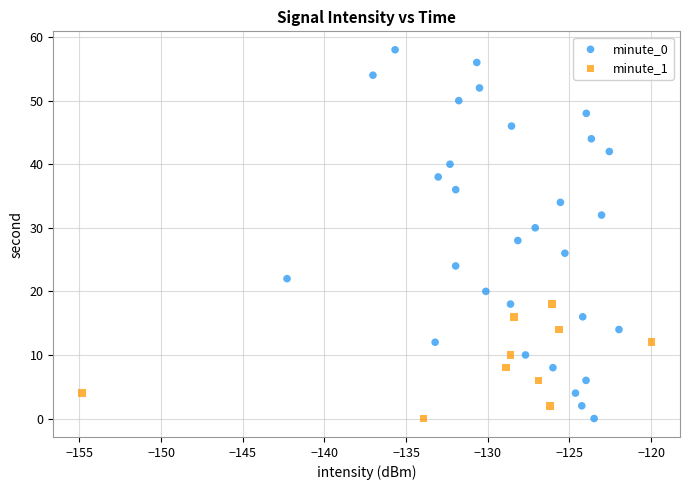

Which series has the largest Y range (max minus min)?

minute_0